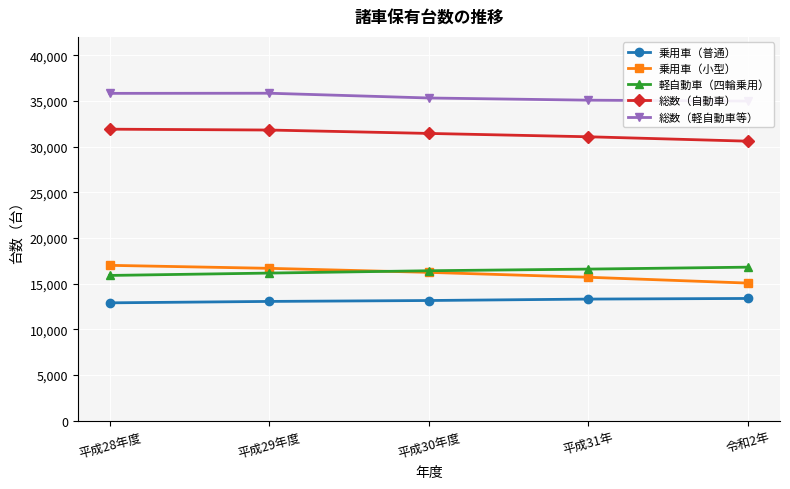

Rank the categories by 総数（自動車） value from lowest to highest.

令和2年, 平成31年, 平成30年度, 平成29年度, 平成28年度